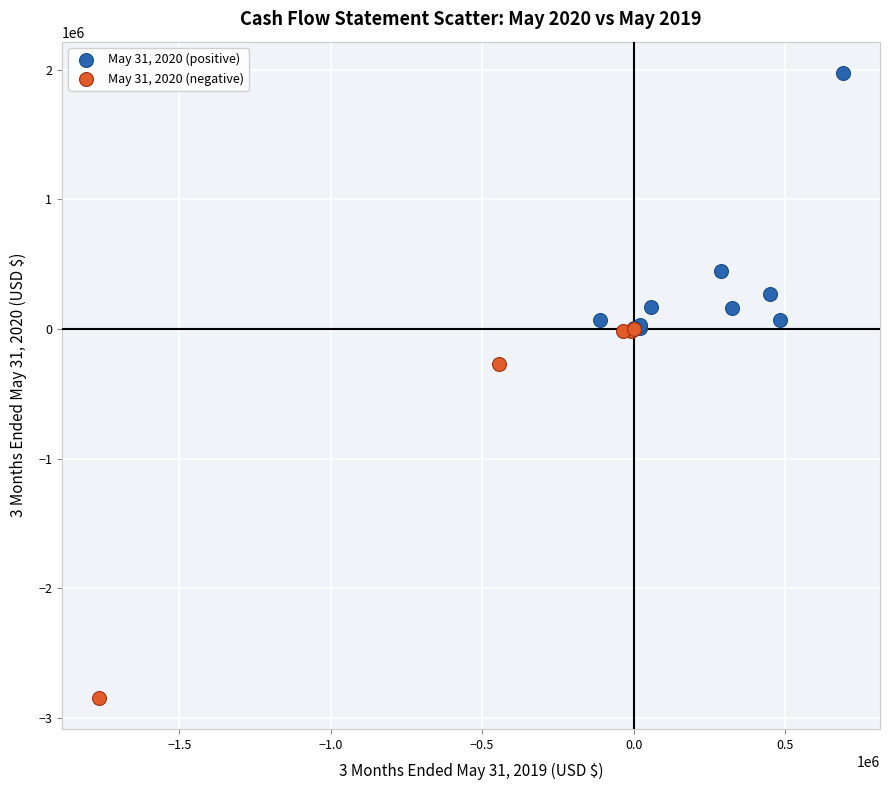

Which series has the largest Y range (max minus min)?

May 31, 2020 (negative)